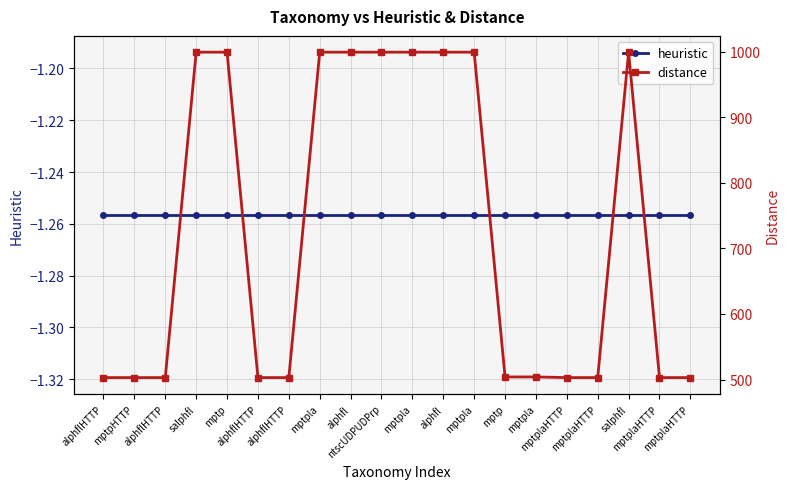

The heuristic series shows -1.3 at alphfl. True or false?

True